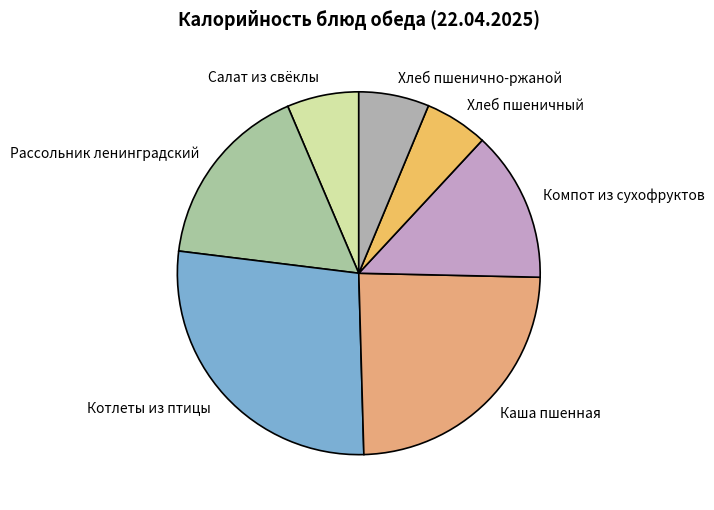

The Хлеб пшеничный slice represents 1% of the pie. True or false?

False